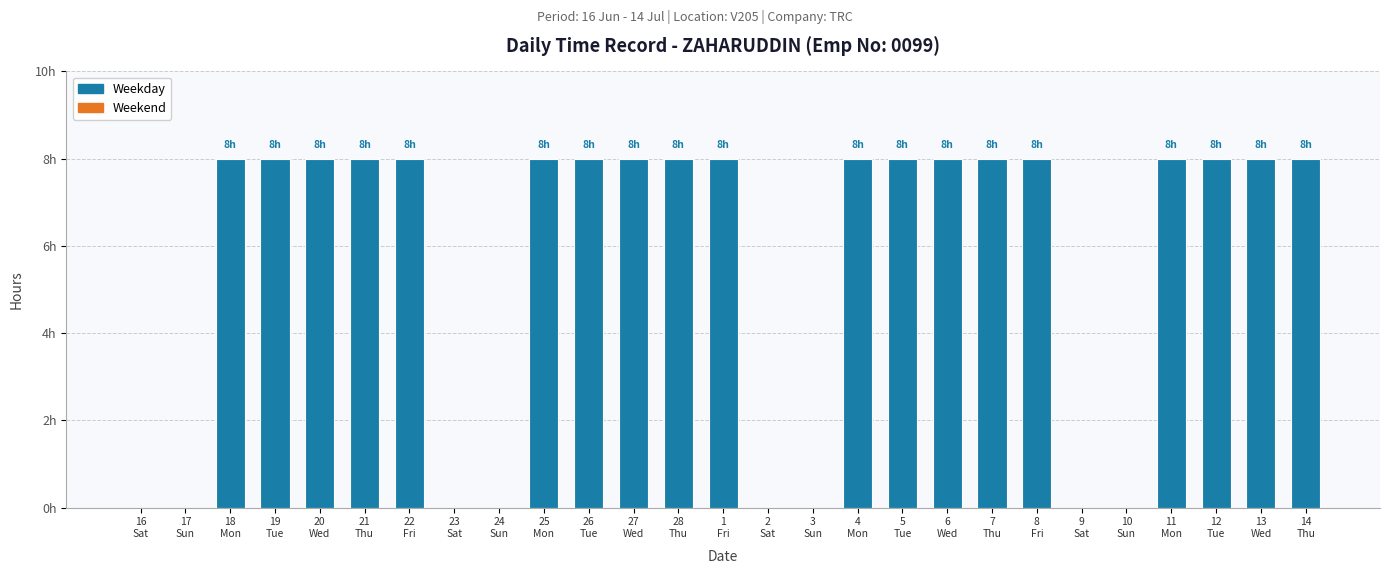

The chart shows a value of 0 at 9
Sat. True or false?

True